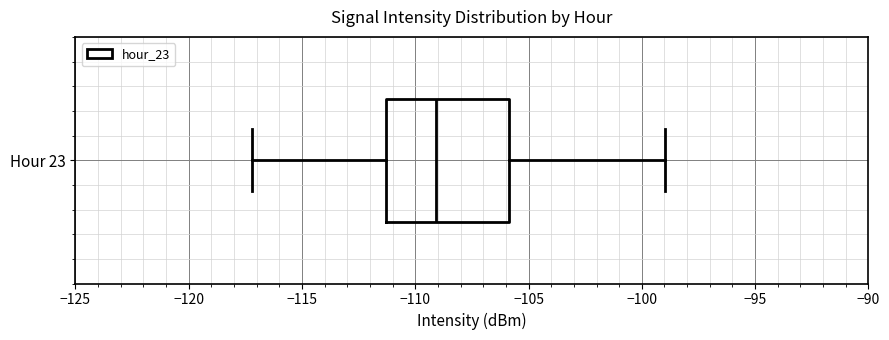

Transcribe this box plot: give where the median line is, the range the box spans, and where the two whiskers end, as read against the x-axis. The values are not printed on the chart, so give them approximately, as read against the axis.

median -109.0, box -111.5 to -106.0, whiskers -117.0 to -99.0